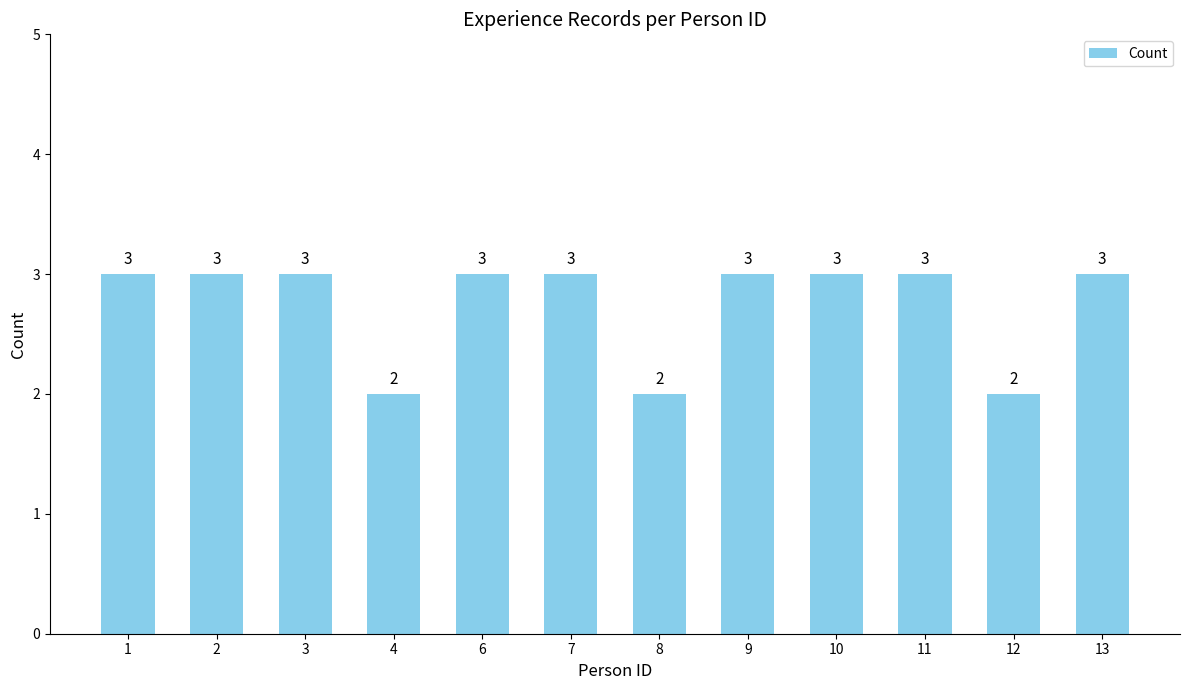

True or false: the data shows 4 at 3.

False